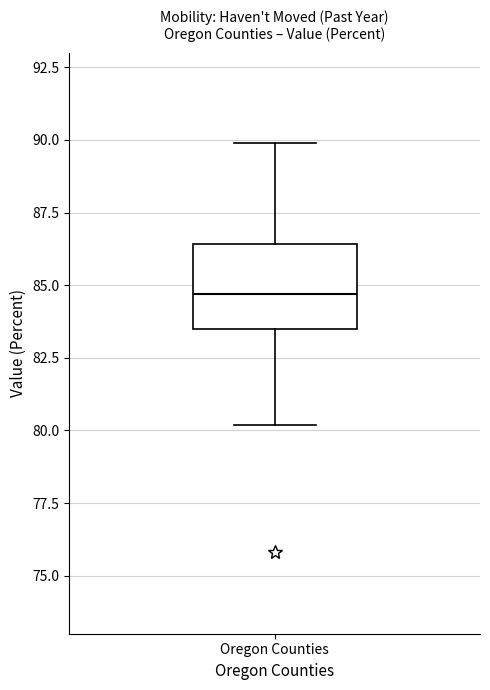

Read this box plot against the y-axis: the position of the median line, the range covered by the box, and the ends of both whiskers. The values are not printed on the chart, so give them approximately, as read against the axis.

median 84.5, box 83.5 to 86.5, whiskers 80.0 to 90.0